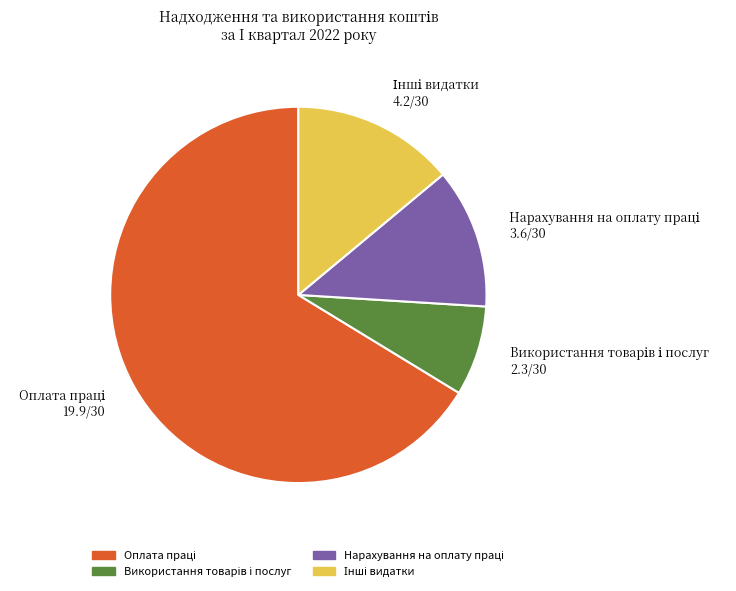

Is there a majority slice in this chart?

Yes